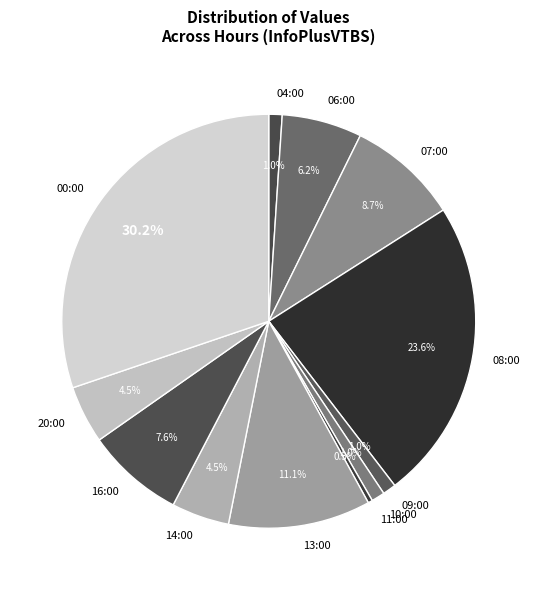

Is there any slice that represents more than half of the pie?

No